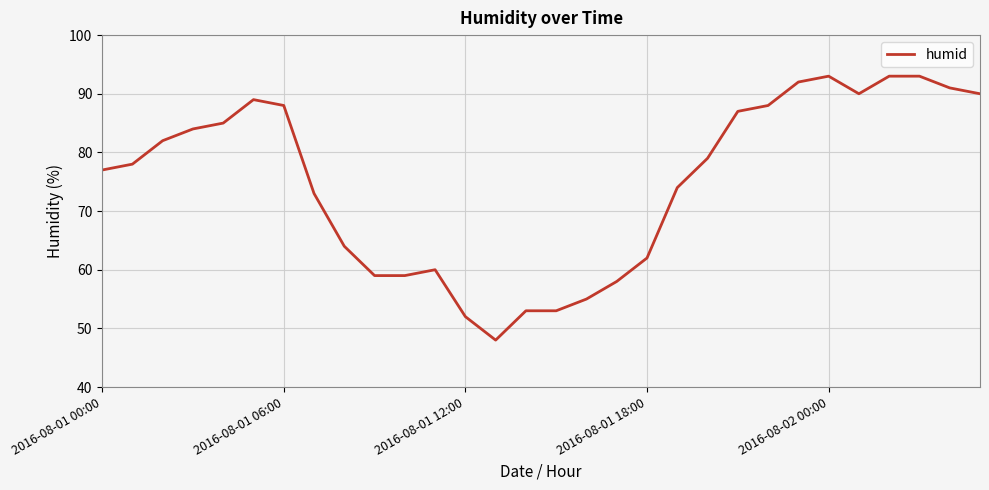

What is the minimum value shown in the chart?

48